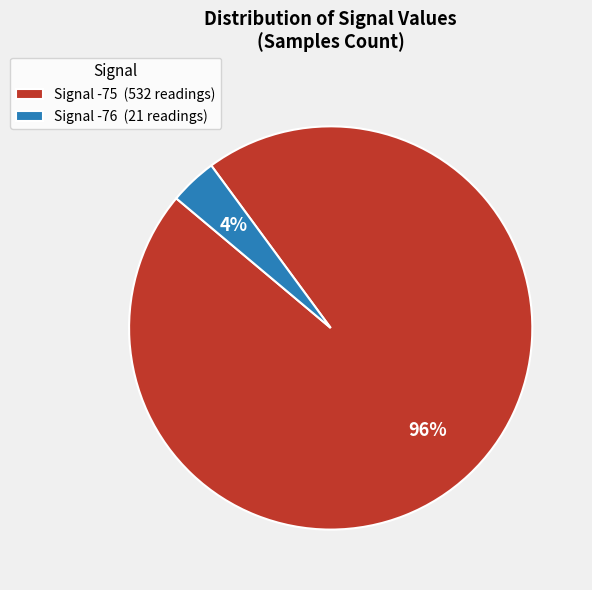

What percentage is the Signal -76 (21 readings) slice, to the nearest percent?

4%